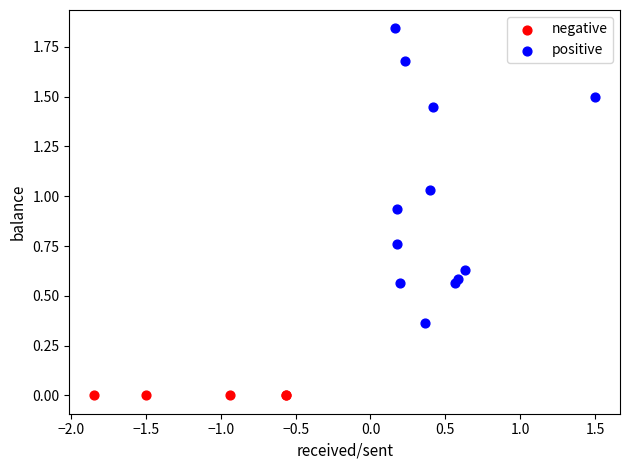

Which series contains the lowest Y value?

negative